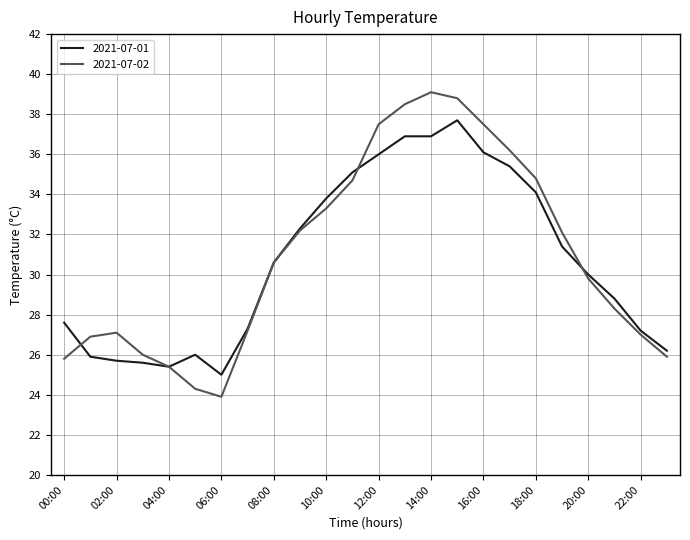

List the series in order of their peak value, lowest first.

2021-07-01, 2021-07-02